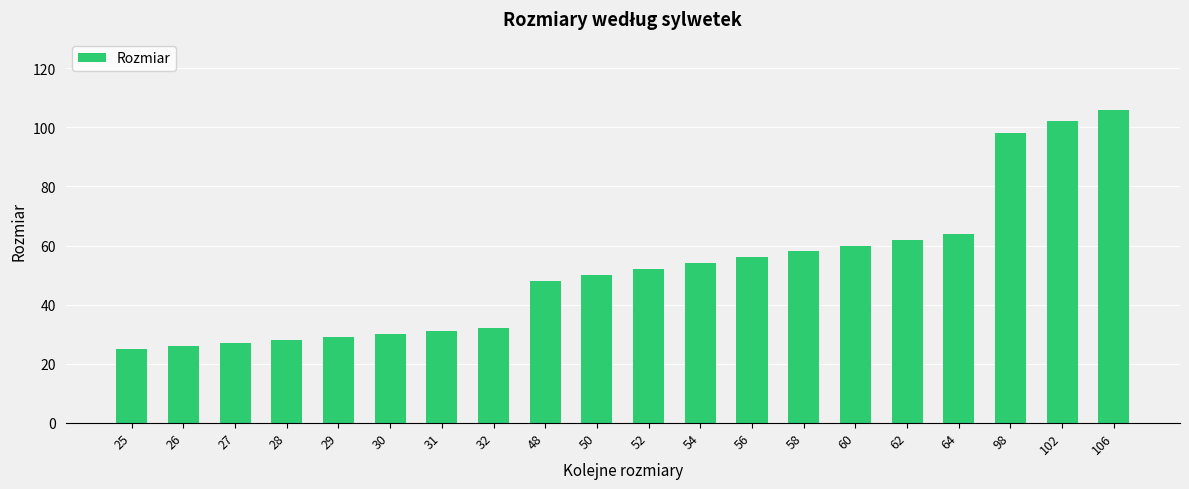

The value at 64 is 64. True or false?

True